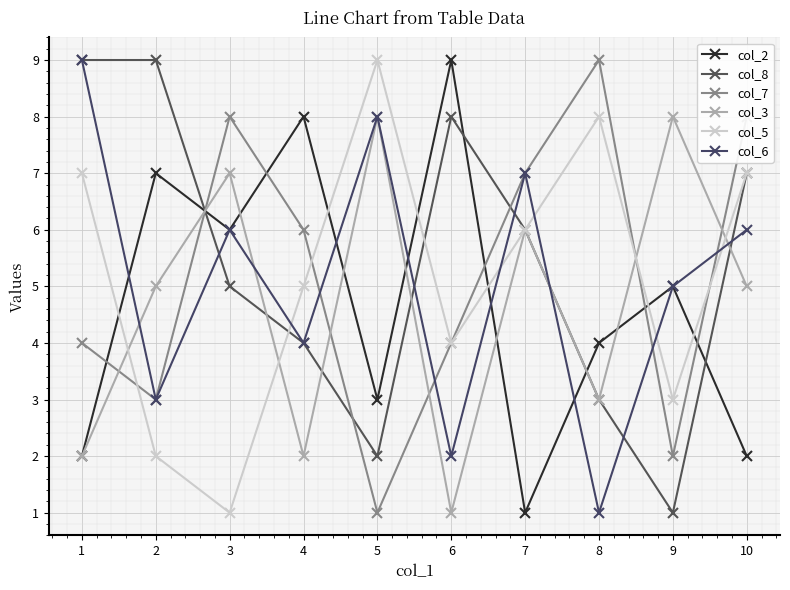

At which category does the chart reach its minimum across all series?

7